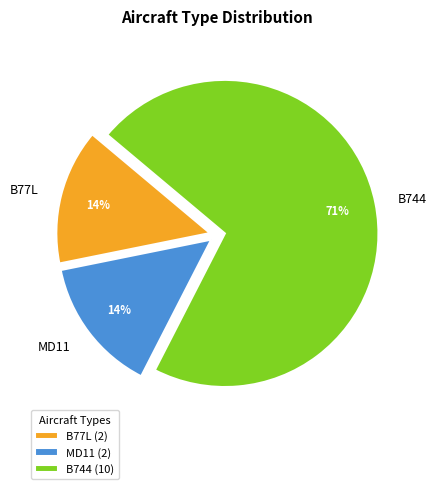

The MD11 slice represents 7% of the pie. True or false?

False